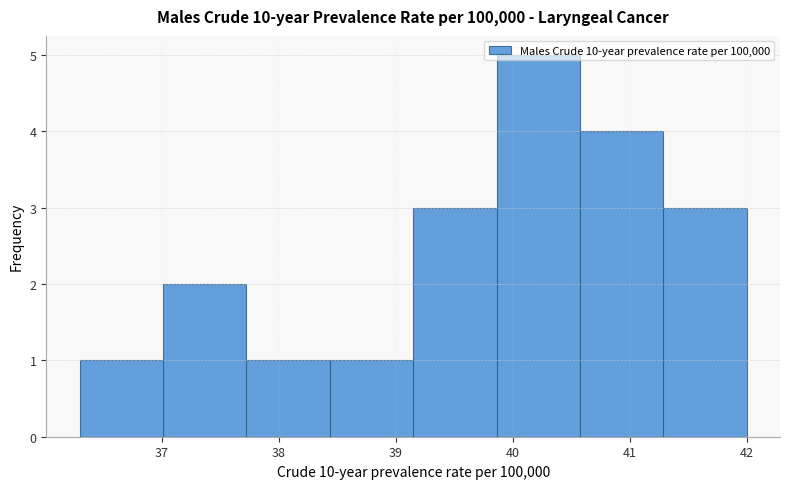

Reading left to right, transcribe this chart: for each bar, give the range it covers on the x-axis and its height. Neither the bar edges nor the heights are printed on the chart, so give them approximately, as read against the axes.

36.3 to 37.0: 1
37.0 to 37.7: 2
37.7 to 38.4: 1
38.4 to 39.2: 1
39.2 to 39.9: 3
39.9 to 40.6: 5
40.6 to 41.3: 4
41.3 to 42.0: 3